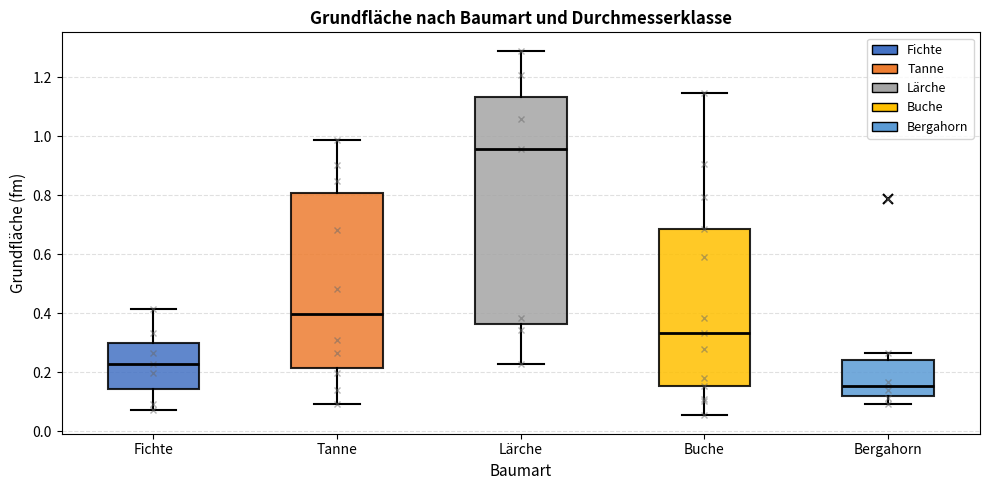

Reading left to right, transcribe this box plot: for each box, give where its median line is, the range the box spans, and where its two whiskers end, as read against the y-axis. The values are not printed on the chart, so give them approximately, as read against the axis.

Fichte: median 0.22, box 0.14 to 0.30, whiskers 0.08 to 0.42
Tanne: median 0.40, box 0.22 to 0.80, whiskers 0.10 to 0.98
Lärche: median 0.96, box 0.36 to 1.14, whiskers 0.22 to 1.30
Buche: median 0.34, box 0.16 to 0.68, whiskers 0.06 to 1.14
Bergahorn: median 0.16, box 0.12 to 0.24, whiskers 0.10 to 0.26